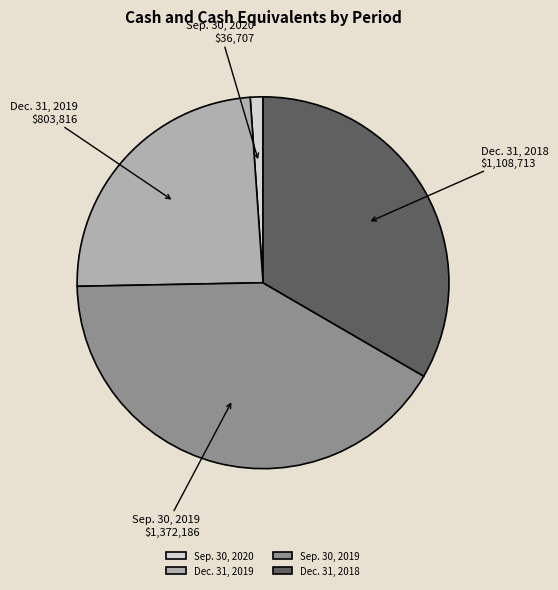

Which has a higher value, Sep. 30, 2020 or Dec. 31, 2019?

Dec. 31, 2019